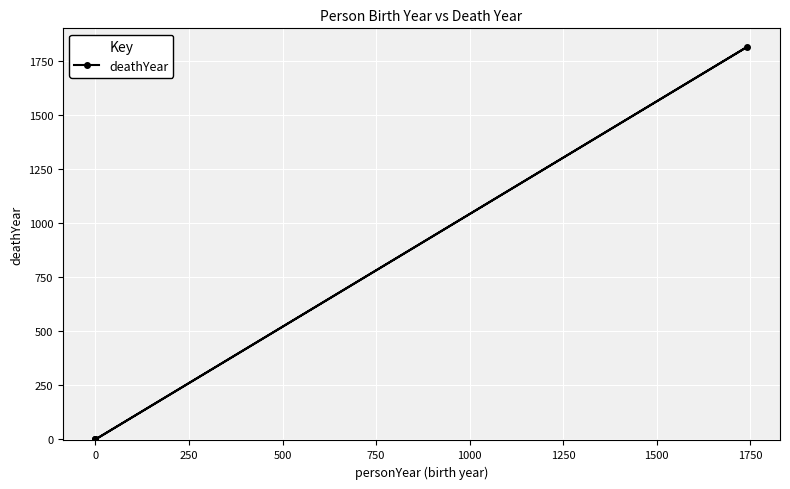

True or false: there are more than 1 points higher than both neighbors.

False